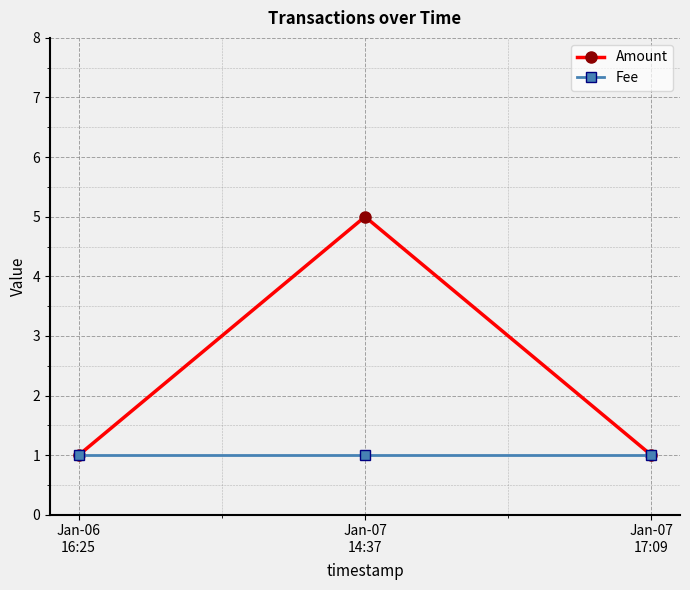

What is the greatest value displayed?

5